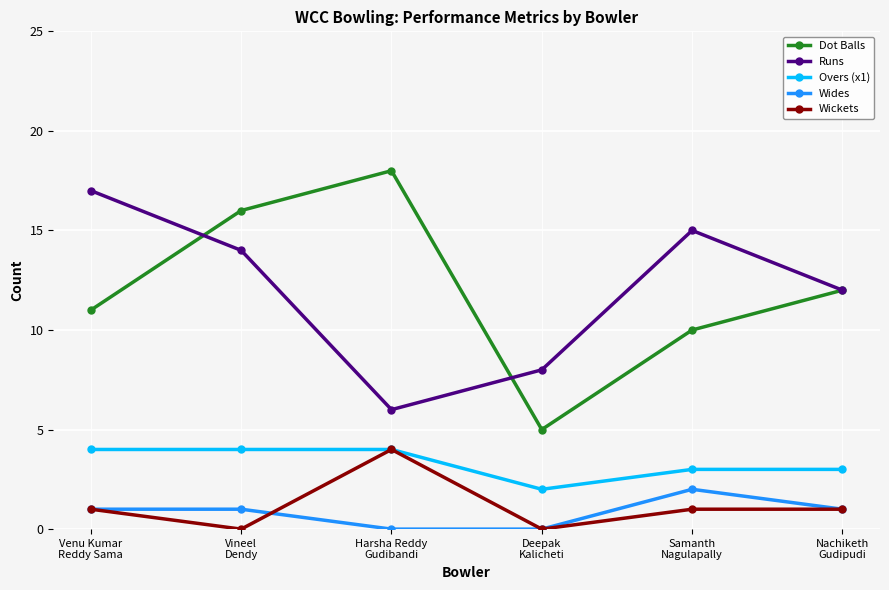

How many categories are shown in the chart?

6